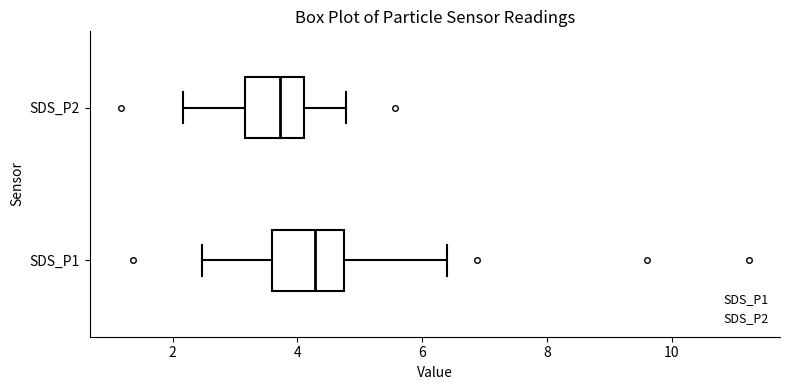

Which box's median line is the furthest to the left?

SDS_P2